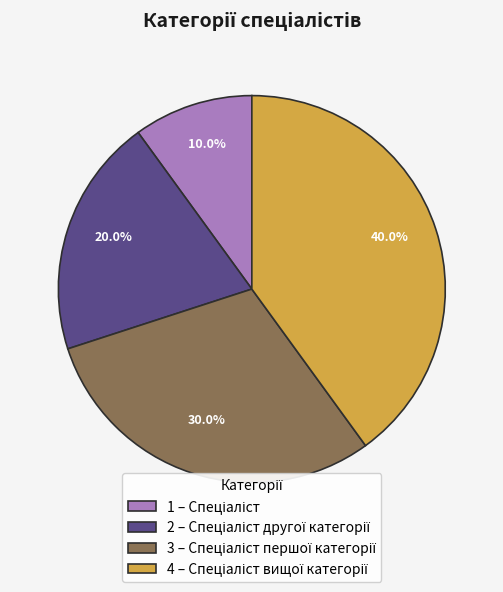

Is there a majority slice in this chart?

No